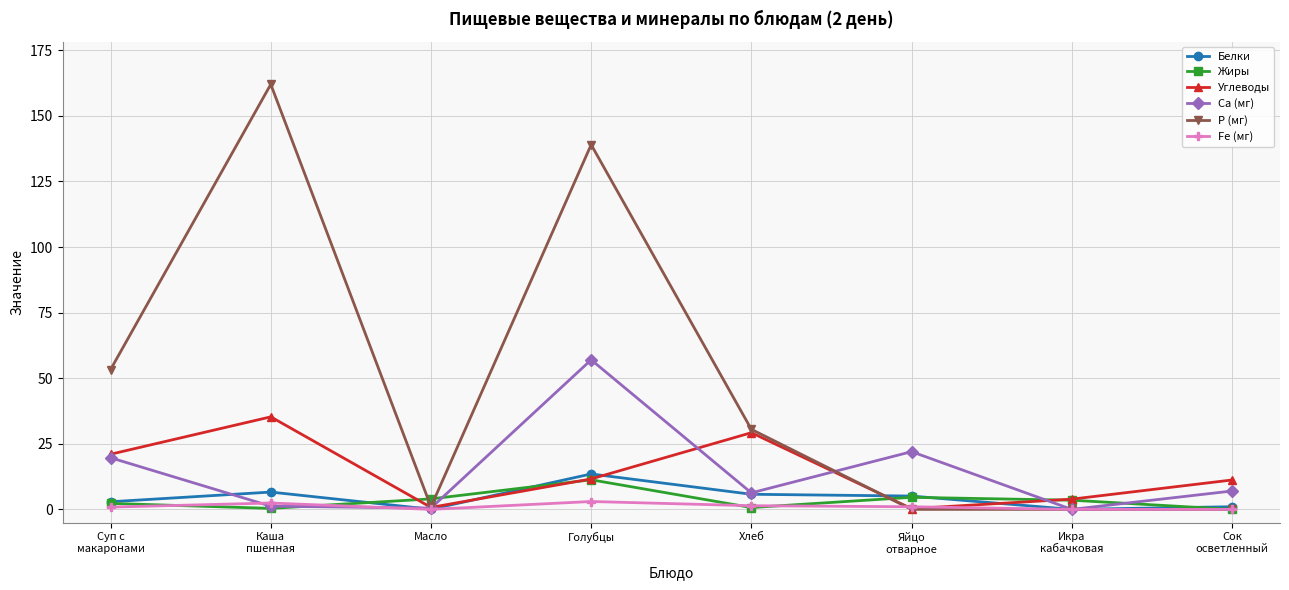

What is the spread (max minus min) of values at Икра
кабачковая?

3.9